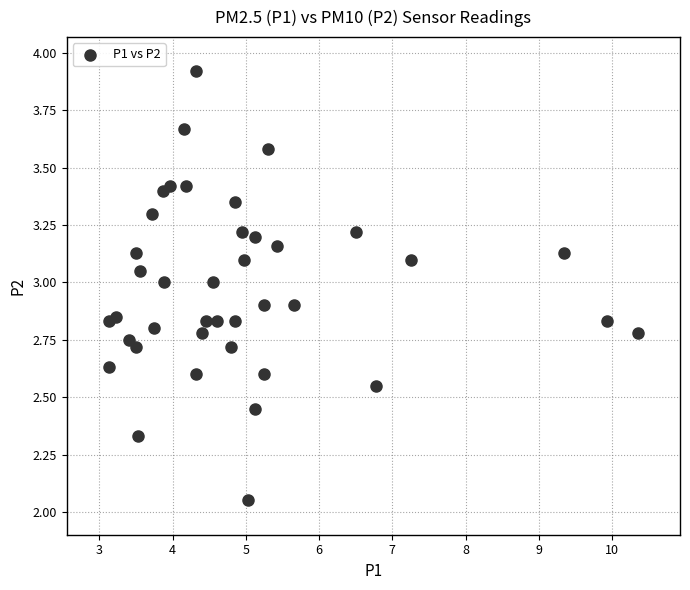

What is the range of Y values (max minus min)?

1.9